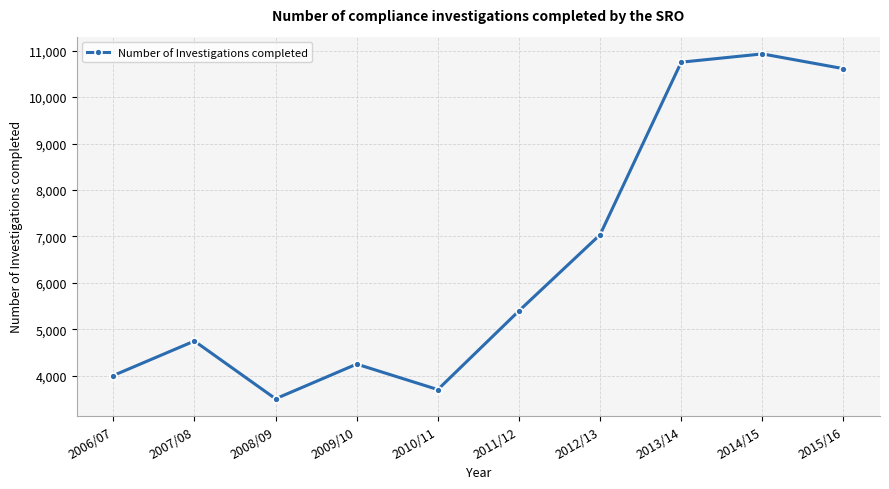

Does the chart display data point markers on the line(s)?

Yes